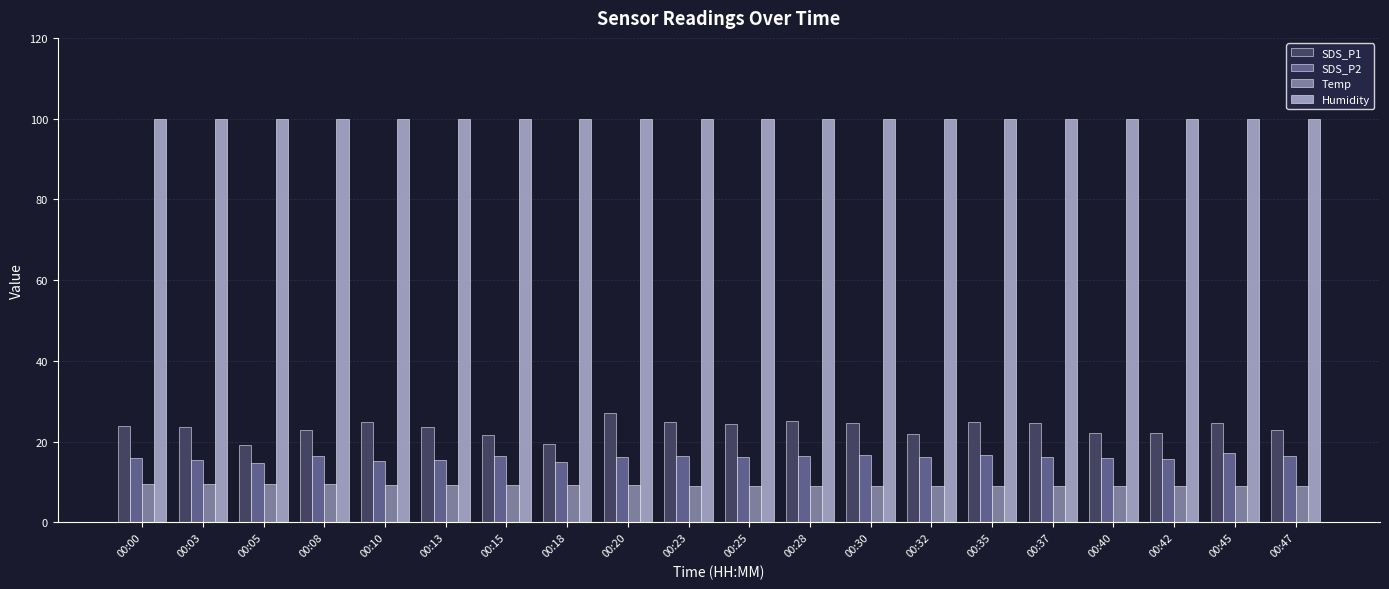

How many bars are there in total?

80